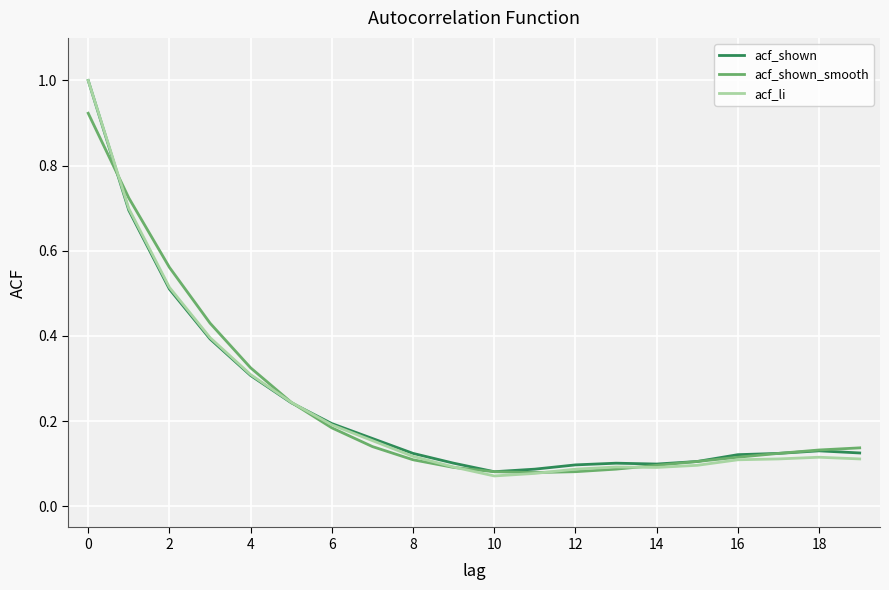

Which series has the largest range (max minus min)?

acf_li